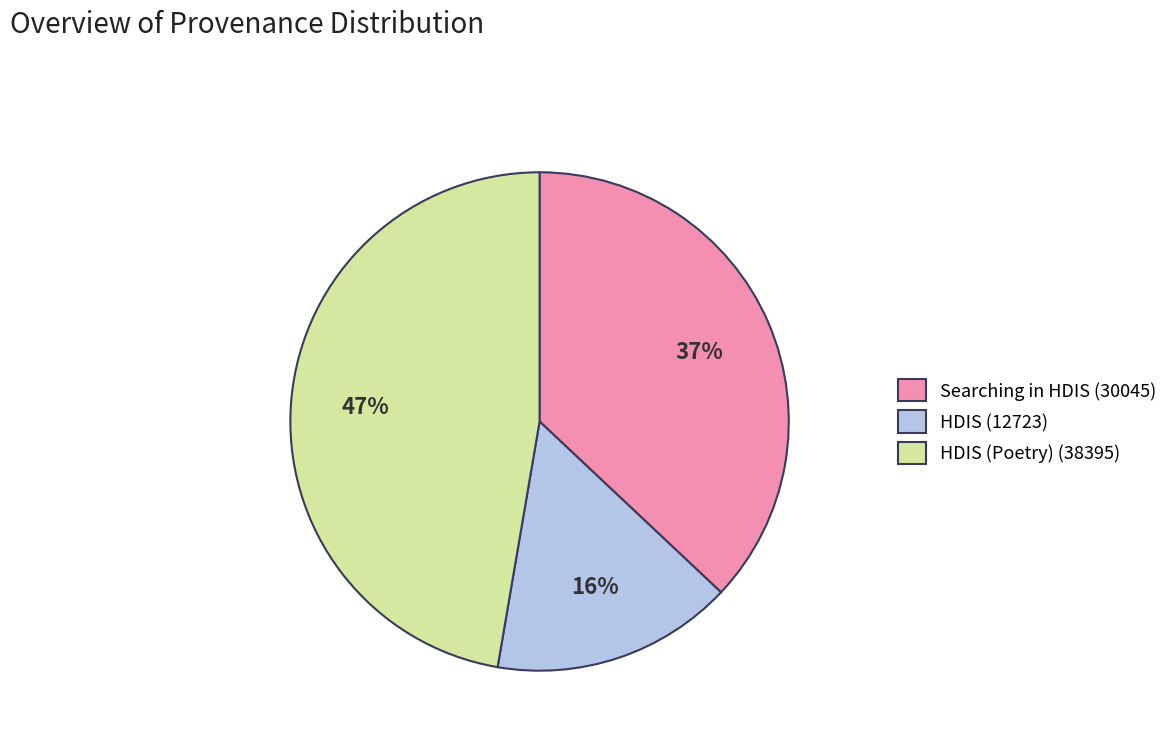

Is there any slice that represents more than half of the pie?

No